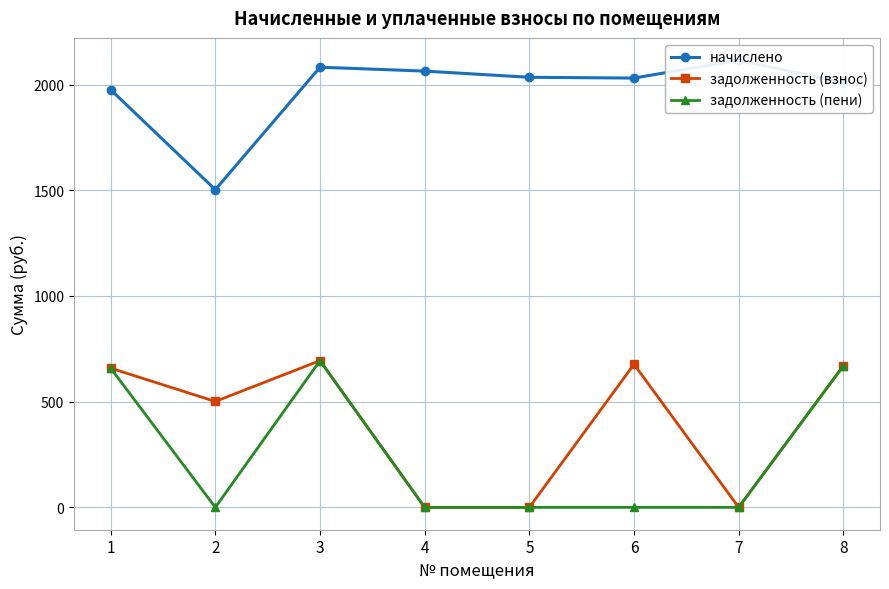

What is the total value across all series at 4?

2064.0